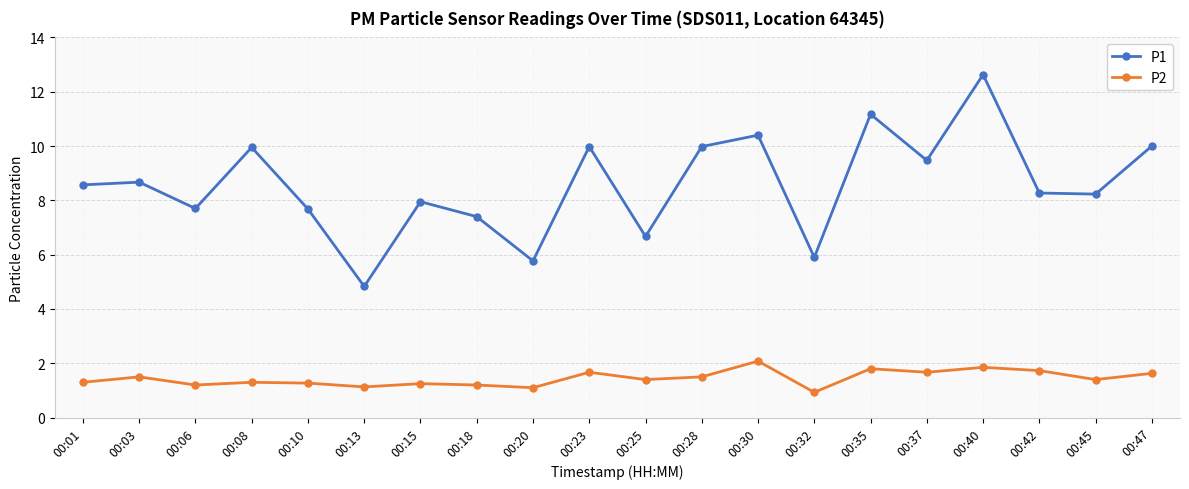

At which label does P1 first exceed 8?

00:01